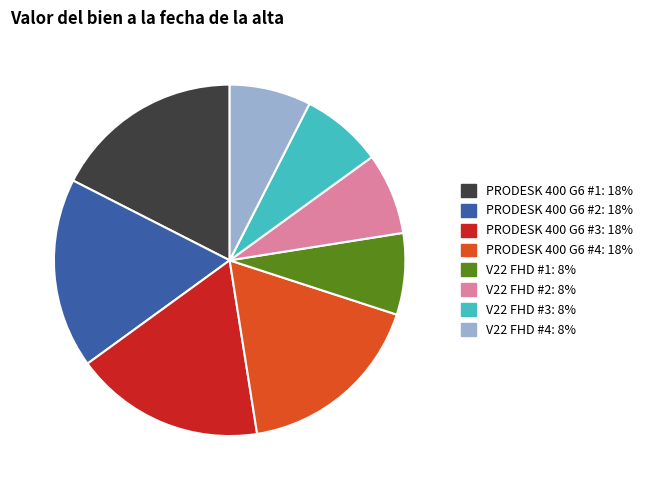

Is PRODESK 400 G6 #4 the majority of the pie?

No